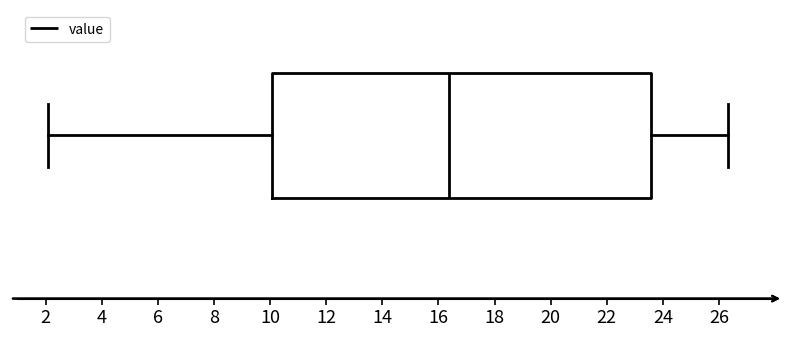

Where is the left edge of the box on the x-axis? The values are not printed on the chart, so give them approximately, as read against the axis.

10.0